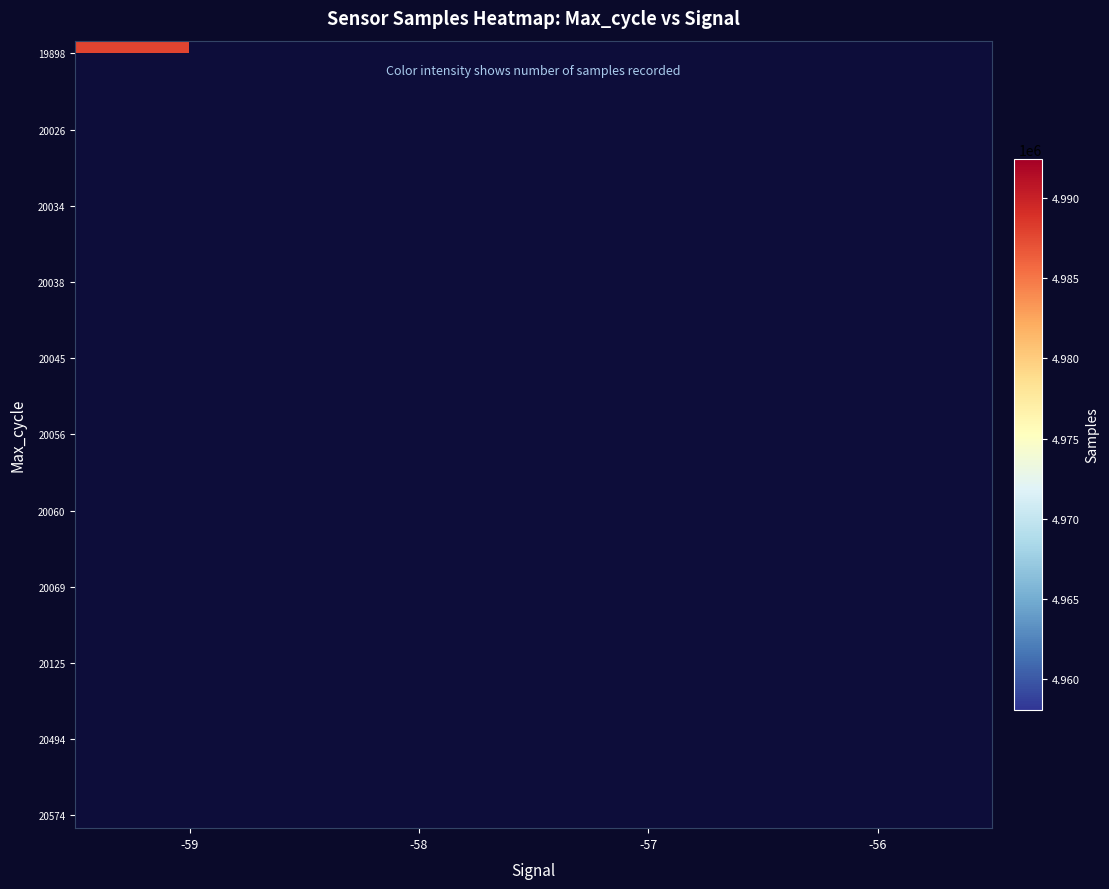

Between -57 and -58, which is larger?

-58